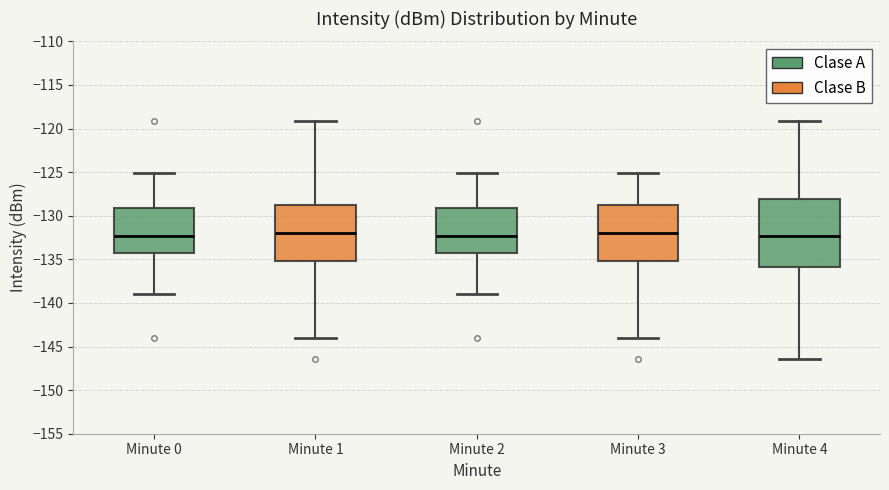

Where does the lower whisker of the box for Minute 3 end on the y-axis? The values are not printed on the chart, so give them approximately, as read against the axis.

-144.0